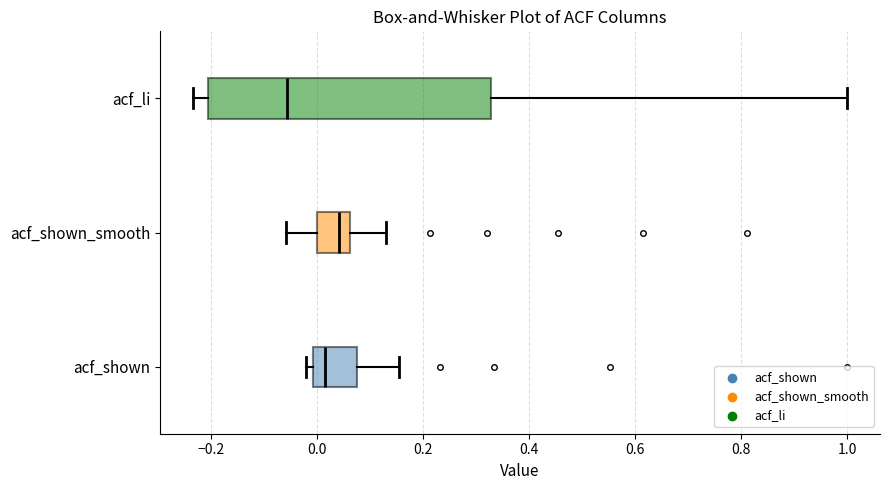

Which box has the furthest to the right median line?

acf_shown_smooth